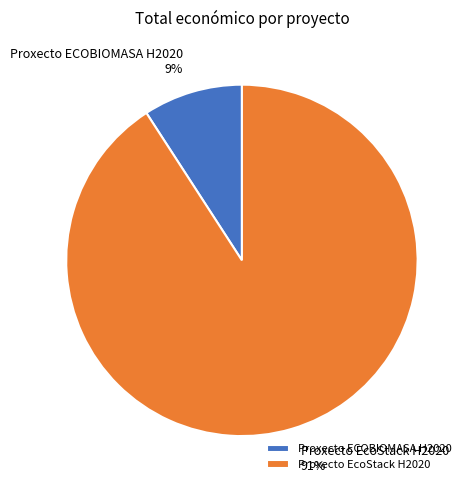

What is the largest slice in the pie chart?

Proxecto EcoStack H2020